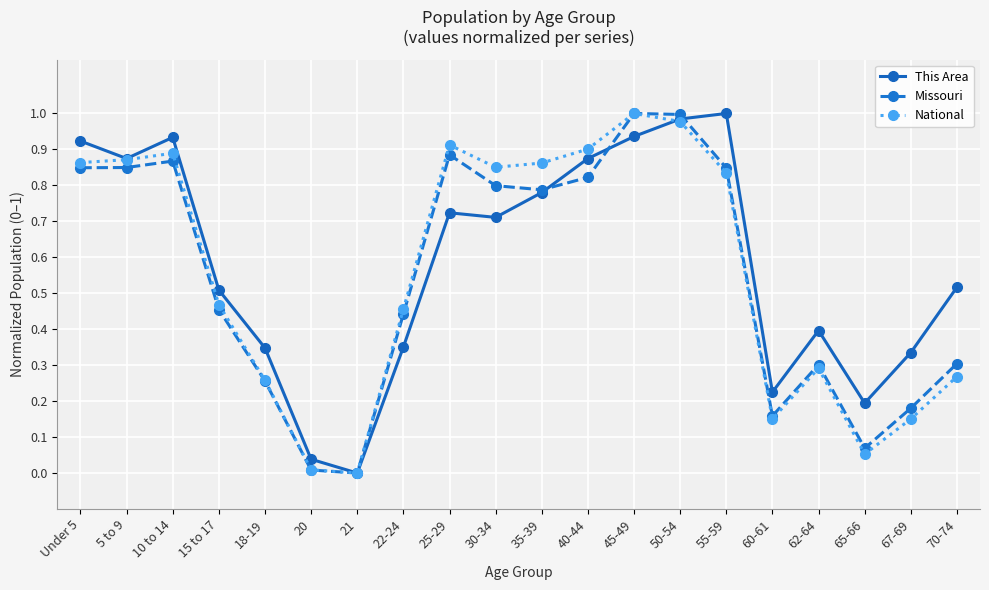

In National, how many points are higher than both neighbors (excluding endpoints)?

4